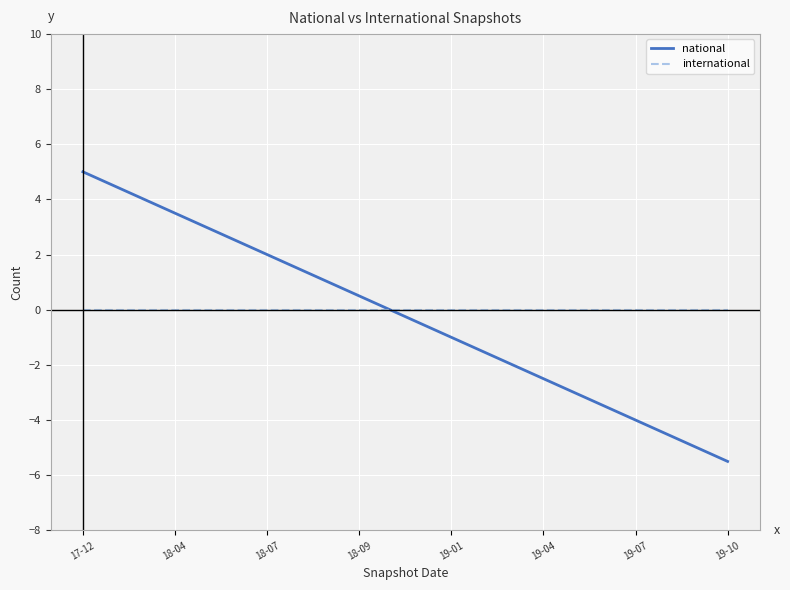

Rank the series by their average value, from highest to lowest.

international, national